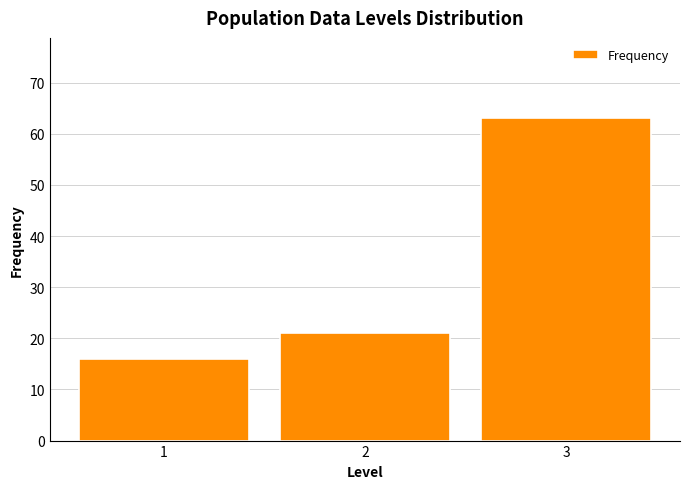

Which range on the x-axis has the tallest bar?

2.5 to 3.5